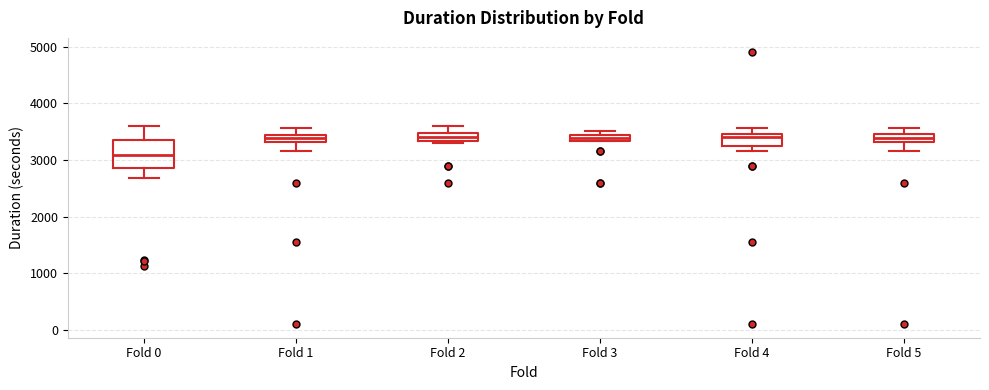

Which box's median line is the lowest?

Fold 0